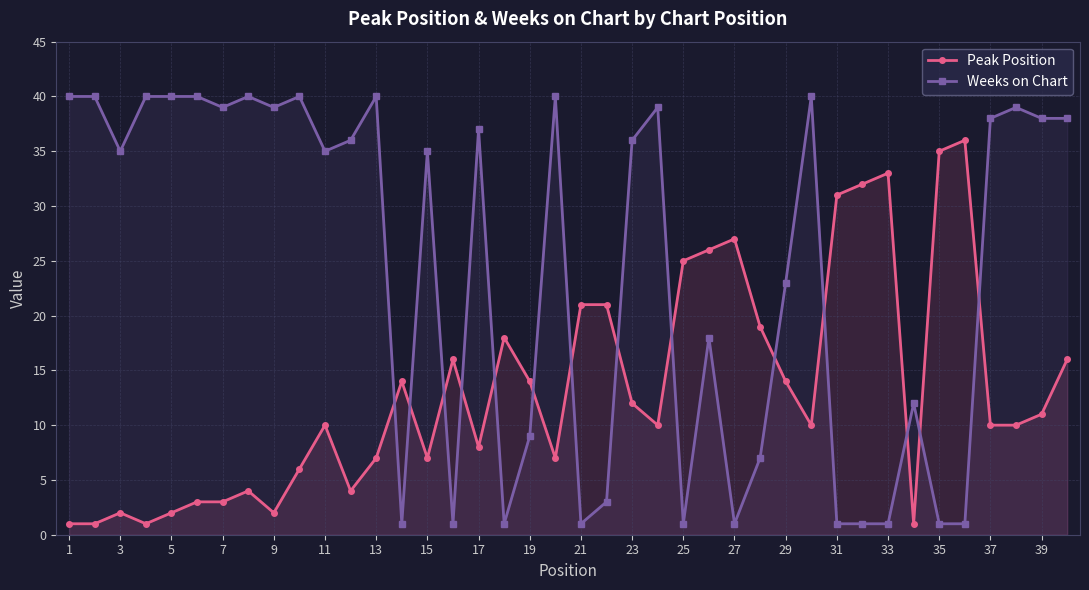

Which series has the largest total across all categories?

Weeks on Chart